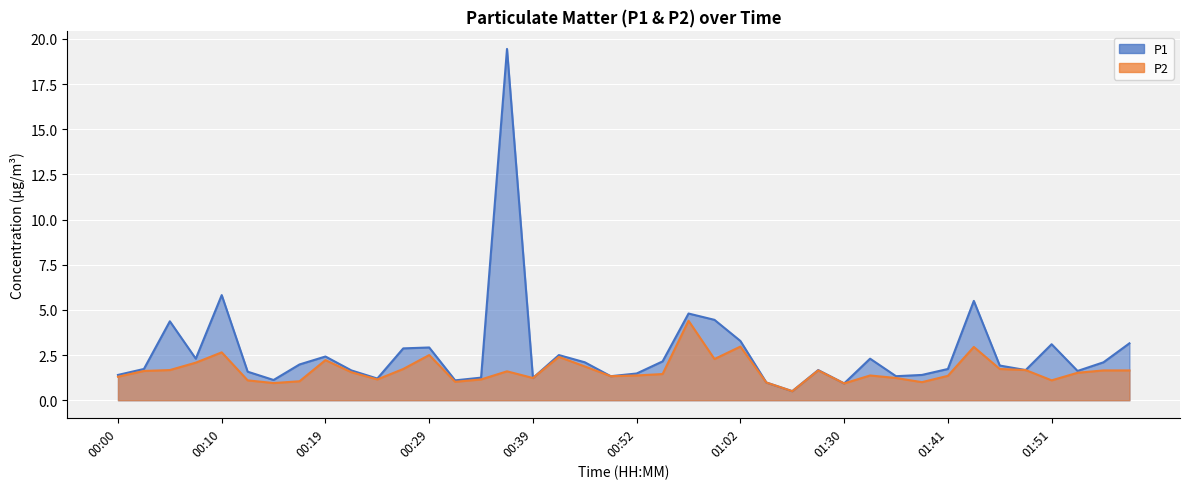

Reading right to left, what are all the values shown in this chart?

P1: 3.1	2.1	1.6	3.1	1.7	1.9	5.5	1.7	1.4	1.3	2.3	0.9	1.7	0.5	1.0	3.3	4.5	4.8	2.1	1.5	1.3	2.1	2.5	1.2	19.4	1.2	1.1	2.9	2.9	1.2	1.6	2.4	2.0	1.1	1.6	5.8	2.3	4.4	1.7	1.4
P2: 1.6	1.6	1.5	1.1	1.7	1.7	3.0	1.4	1.0	1.2	1.4	0.9	1.6	0.5	1.0	3.0	2.3	4.4	1.4	1.4	1.3	1.9	2.4	1.2	1.6	1.1	1.0	2.5	1.7	1.1	1.6	2.2	1.1	0.9	1.1	2.6	2.1	1.7	1.6	1.3